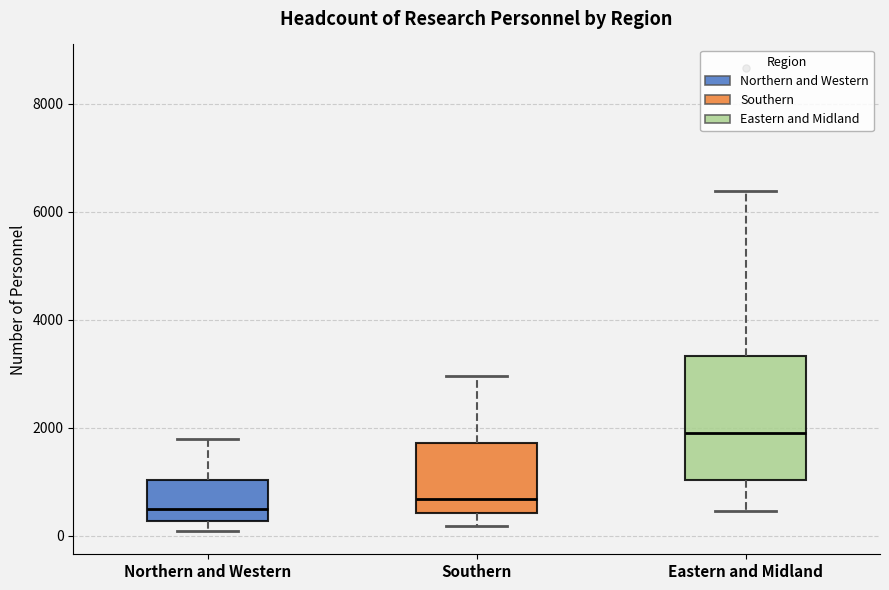

Comparing the boxes themselves (not the whiskers), which one is the tallest?

Eastern and Midland